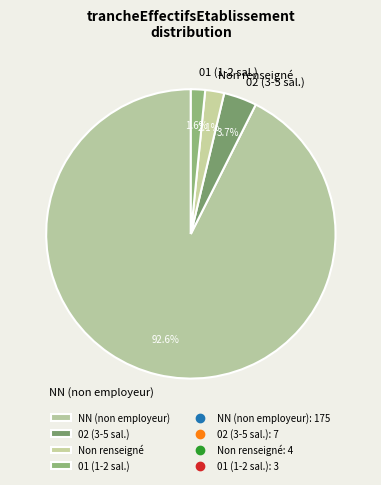

What is the majority slice?

NN (non employeur)